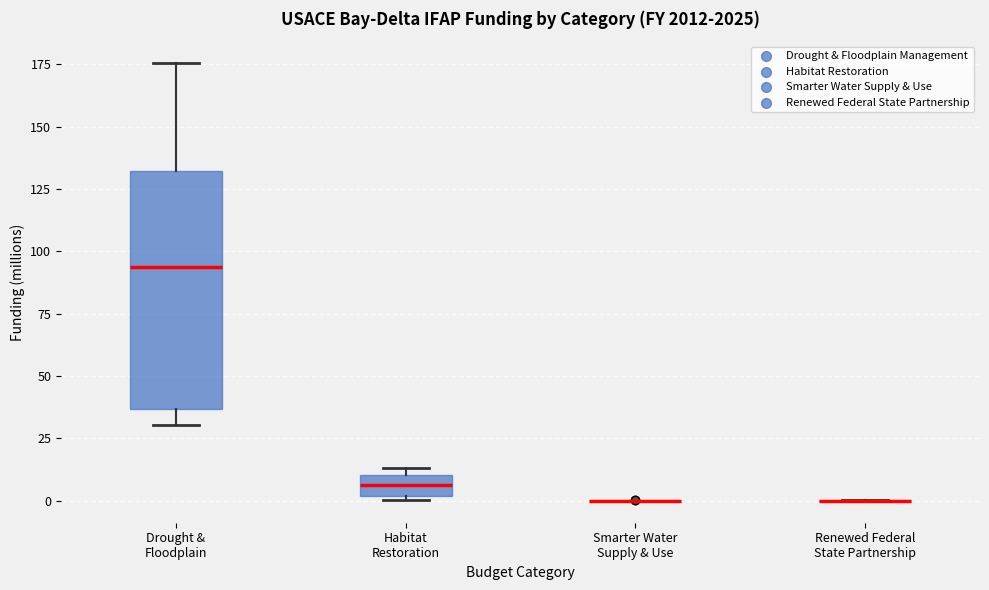

Reading left to right, transcribe this box plot: for each box, give where its median line is, the range the box spans, and where its two whiskers end, as read against the y-axis. The values are not printed on the chart, so give them approximately, as read against the axis.

Drought & Floodplain: median 95, box 35 to 130, whiskers 30 to 175
Habitat Restoration: median 5, box 0 to 10, whiskers 0 to 15
Smarter Water Supply & Use: box collapsed to a line at 0, whiskers 0 to 0
Renewed Federal State Partnership: box collapsed to a line at 0, whiskers 0 to 0